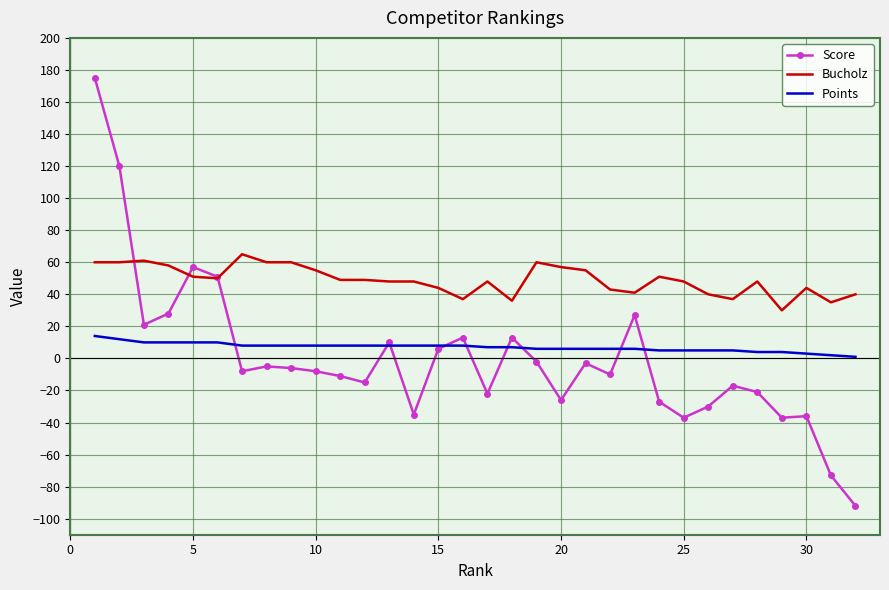

Which series has the largest total across all categories?

Bucholz